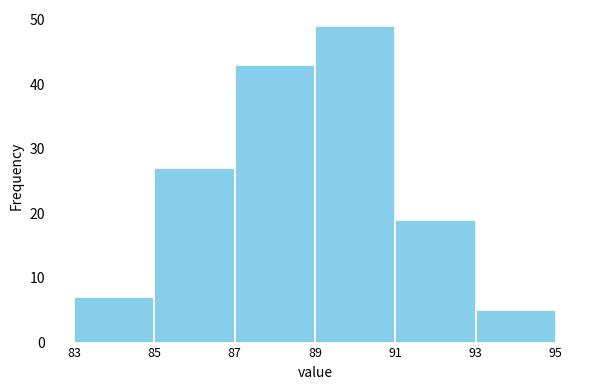

Reading left to right, list every bar in this chart as the range it spans on the x-axis followed by its height. The values are not printed on the chart, so give them approximately, as read against the axis.

83 to 85: 7
85 to 87: 27
87 to 89: 43
89 to 91: 49
91 to 93: 19
93 to 95: 5